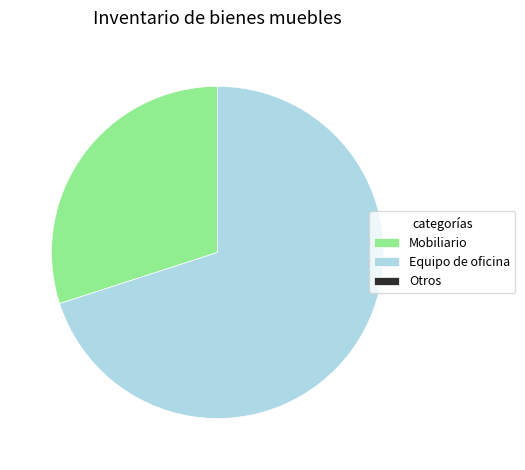

Does any single category account for the majority?

Yes